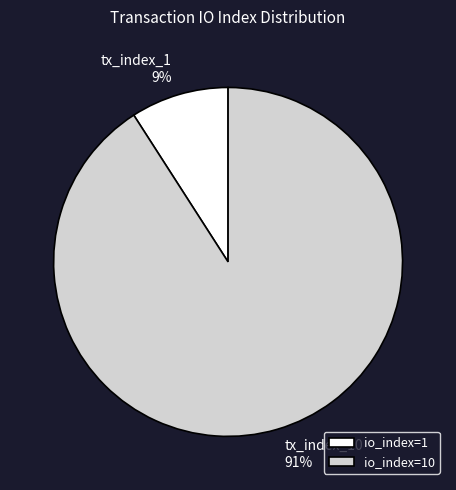

Which slice represents more than half of the pie?

io_index=10